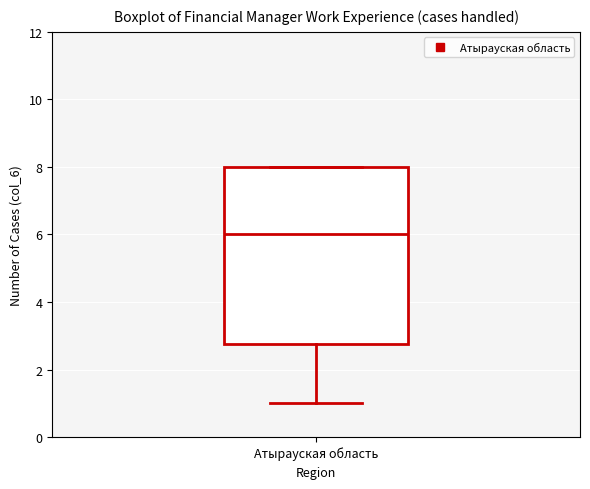

Transcribe this box plot: give where the median line is, the range the box spans, and where the two whiskers end, as read against the y-axis. The values are not printed on the chart, so give them approximately, as read against the axis.

median 6.0, box 2.8 to 8.0, whiskers 1.0 to 8.0